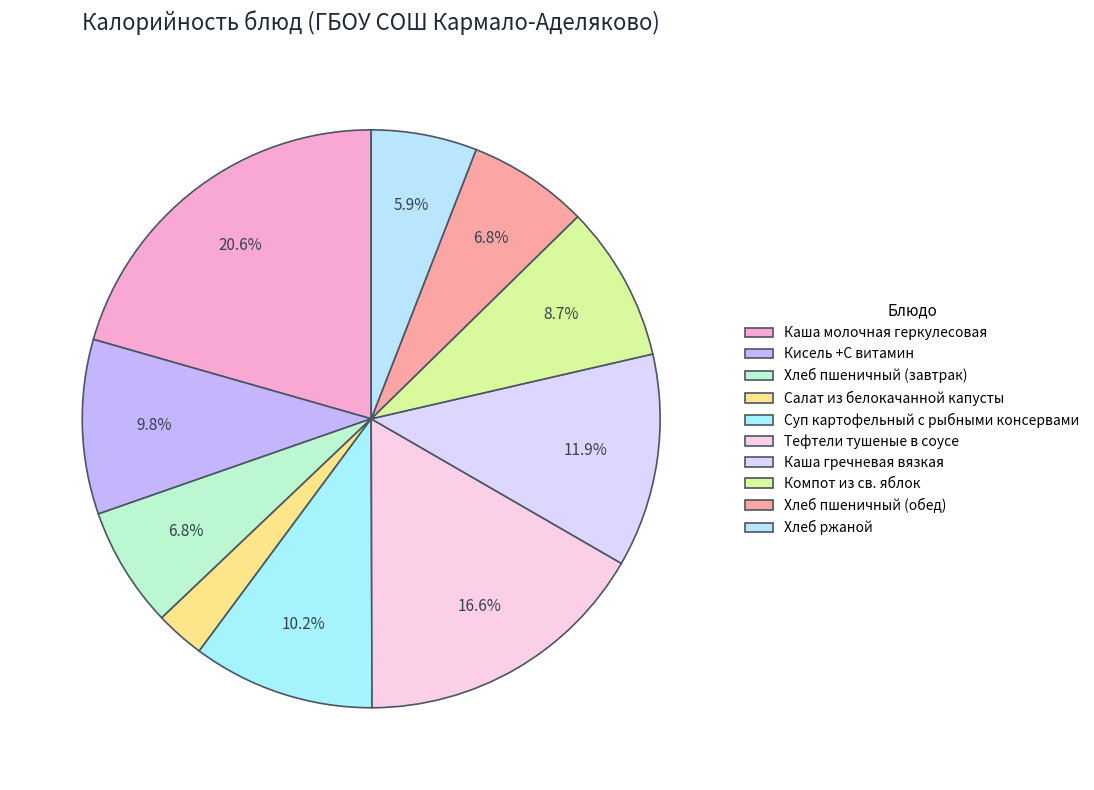

How many segments does this pie chart have?

10